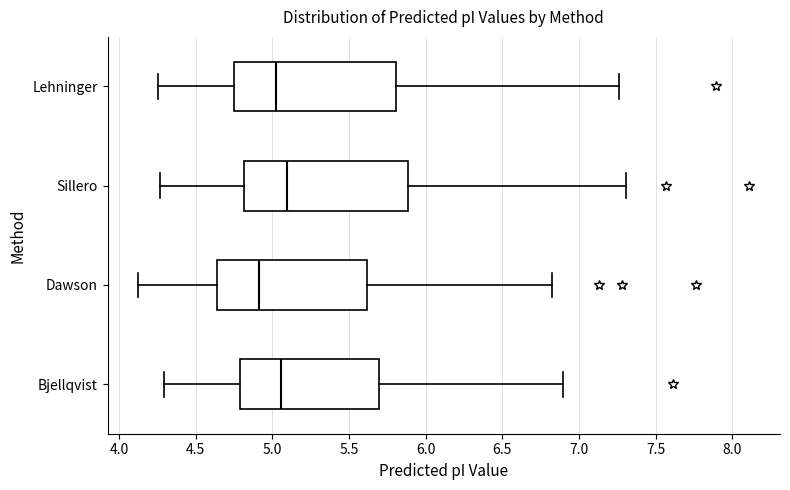

Reading bottom to top, transcribe this box plot: for each box, give where its median line is, the range the box spans, and where its two whiskers end, as read against the x-axis. The values are not printed on the chart, so give them approximately, as read against the axis.

Bjellqvist: median 5.05, box 4.80 to 5.70, whiskers 4.30 to 6.90
Dawson: median 4.90, box 4.65 to 5.60, whiskers 4.15 to 6.85
Sillero: median 5.10, box 4.80 to 5.90, whiskers 4.25 to 7.30
Lehninger: median 5.00, box 4.75 to 5.80, whiskers 4.25 to 7.25